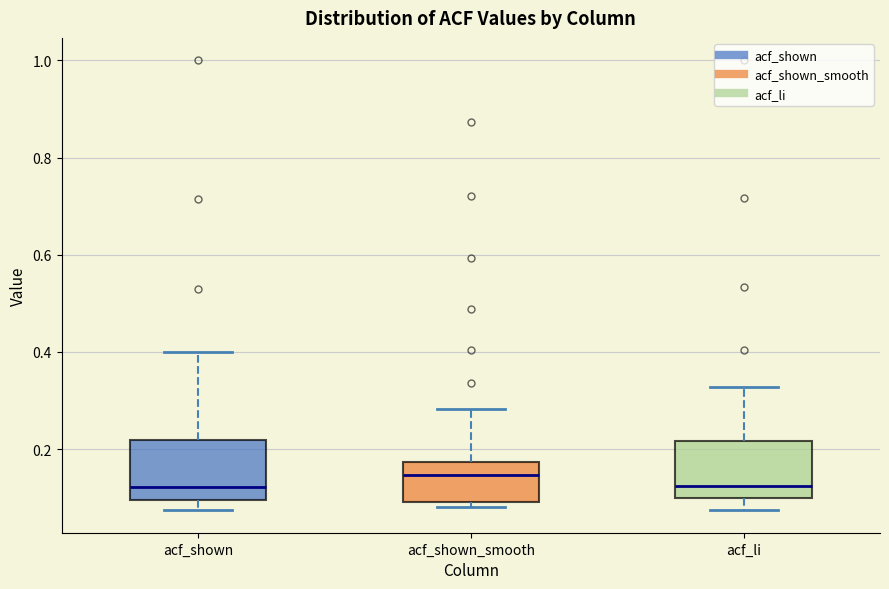

Reading left to right, transcribe this box plot: for each box, give where its median line is, the range the box spans, and where its two whiskers end, as read against the y-axis. The values are not printed on the chart, so give them approximately, as read against the axis.

acf_shown: median 0.12, box 0.10 to 0.22, whiskers 0.08 to 0.40
acf_shown_smooth: median 0.14, box 0.10 to 0.18, whiskers 0.08 to 0.28
acf_li: median 0.12, box 0.10 to 0.22, whiskers 0.08 to 0.32